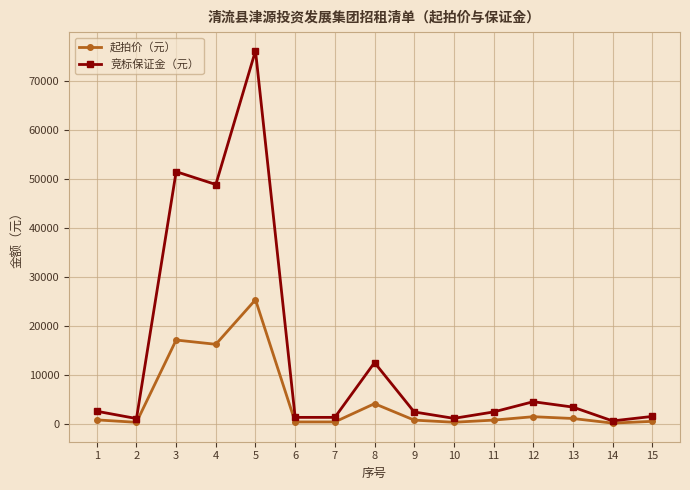

Is it true that 起拍价（元） equals 1528 at 12?

True